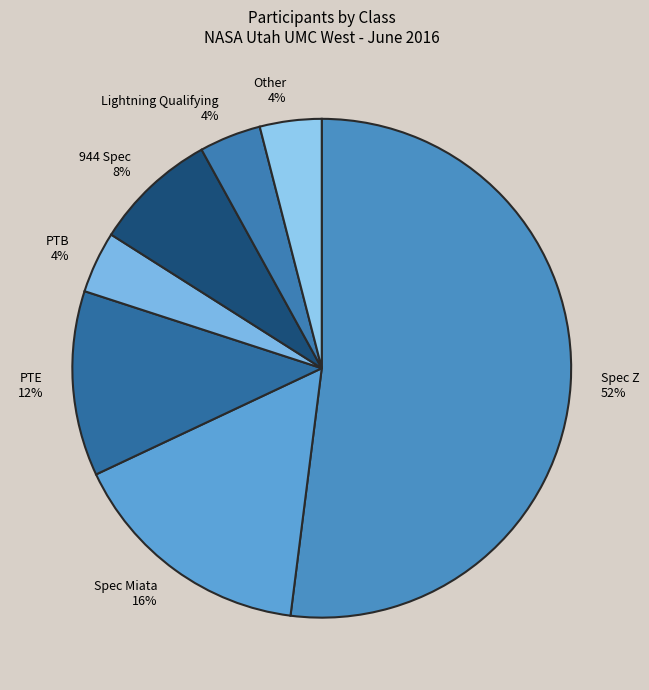

What percentage is the PTE slice, to the nearest percent?

12%